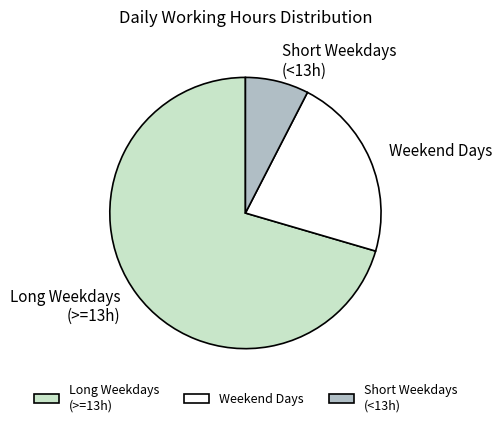

Is it true that Long Weekdays (>=13h) is 70% of the pie?

True